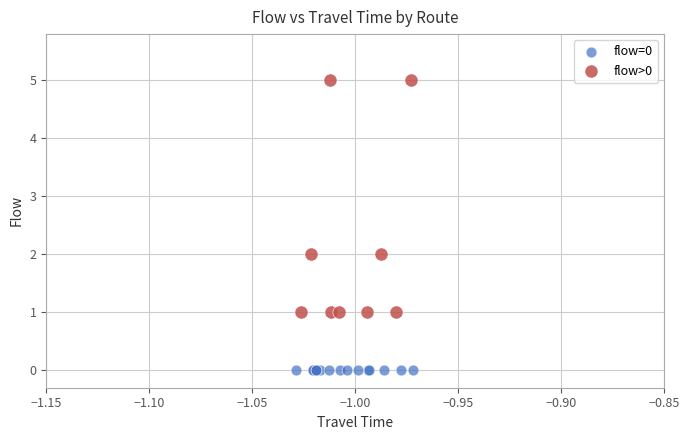

Which series reaches the maximum Y coordinate?

flow>0